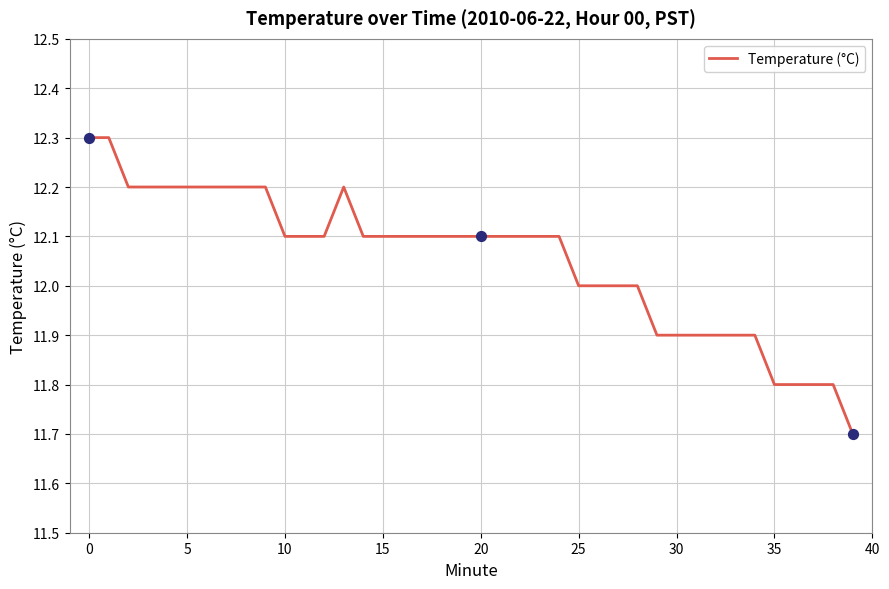

What is the smallest value displayed?

11.7